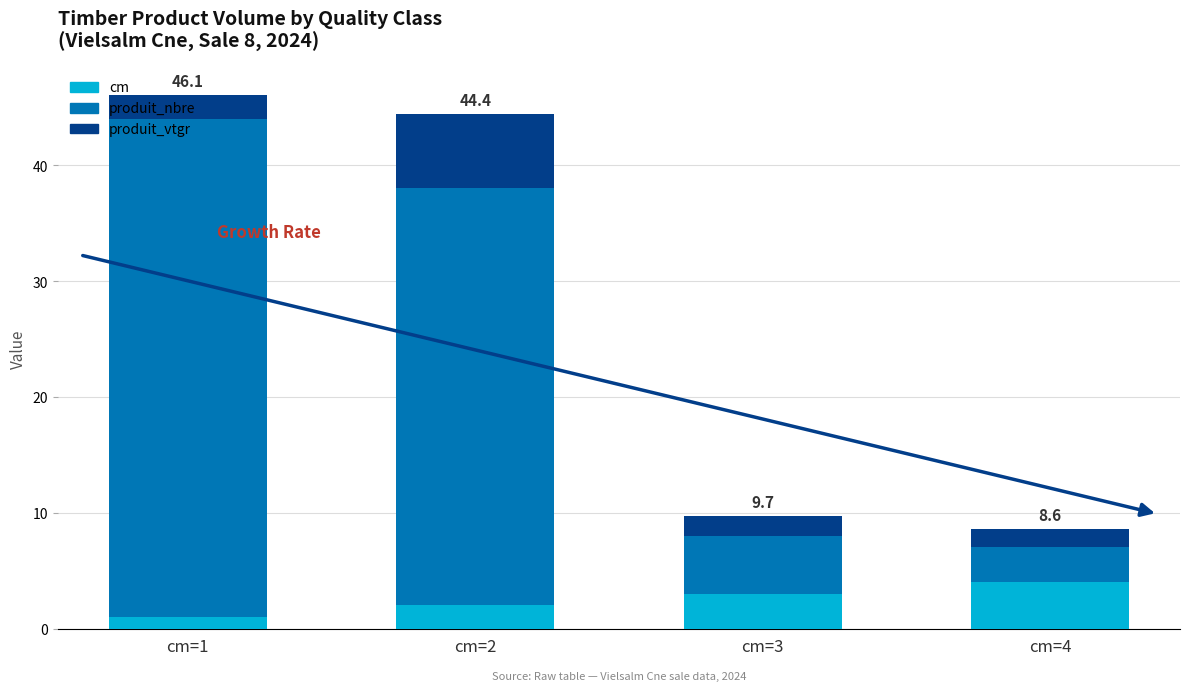

True or false: cm has a value of 4.6 at cm=3.

False